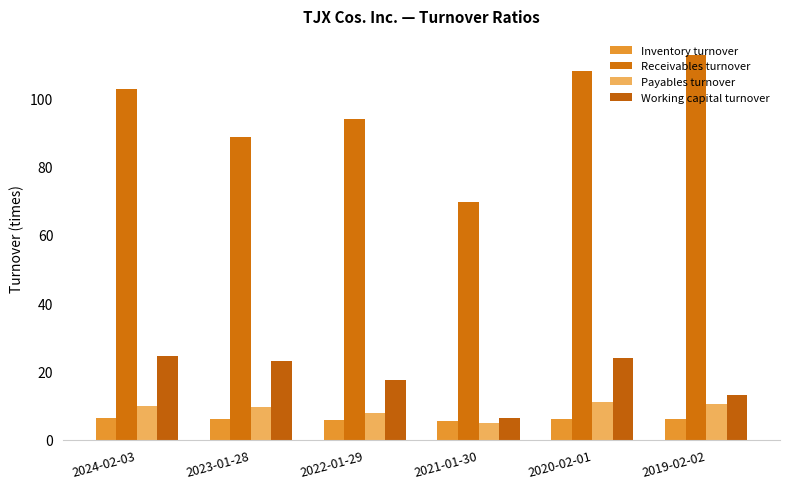

What is the label of the 4th bar from the right?

2022-01-29